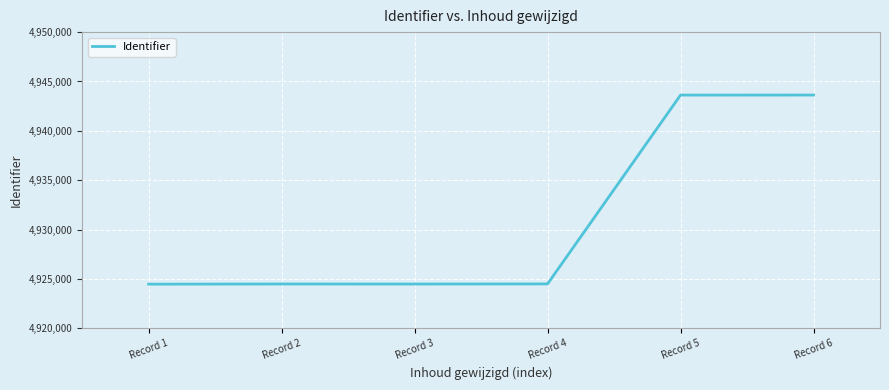

What is the smallest value displayed?

4924481